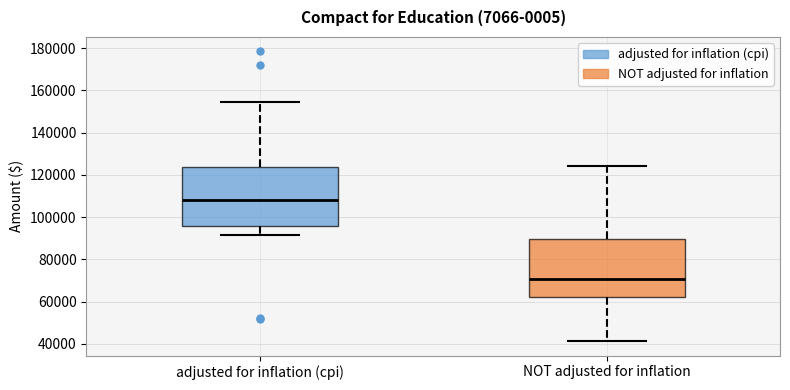

Reading left to right, transcribe this box plot: for each box, give where its median line is, the range the box spans, and where its two whiskers end, as read against the y-axis. The values are not printed on the chart, so give them approximately, as read against the axis.

adjusted for inflation (cpi): median 108000, box 96000 to 124000, whiskers 92000 to 154000
NOT adjusted for inflation: median 70000, box 62000 to 90000, whiskers 42000 to 124000